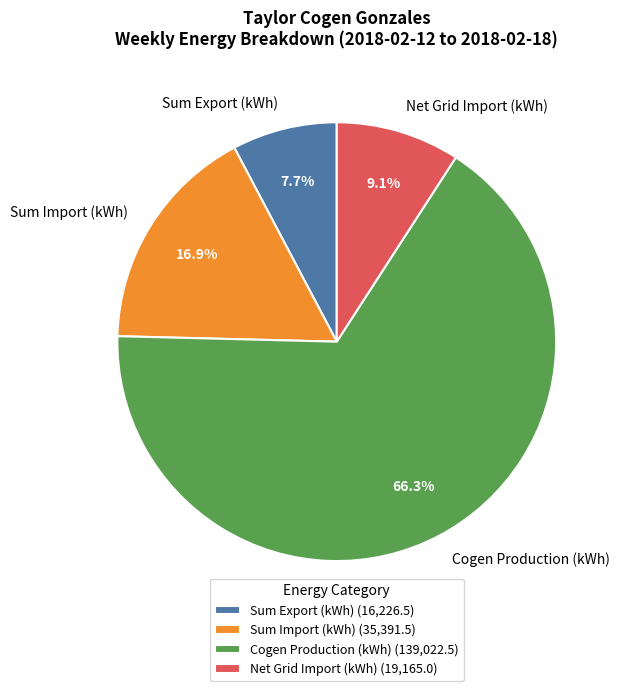

How many slices are in this pie chart?

4